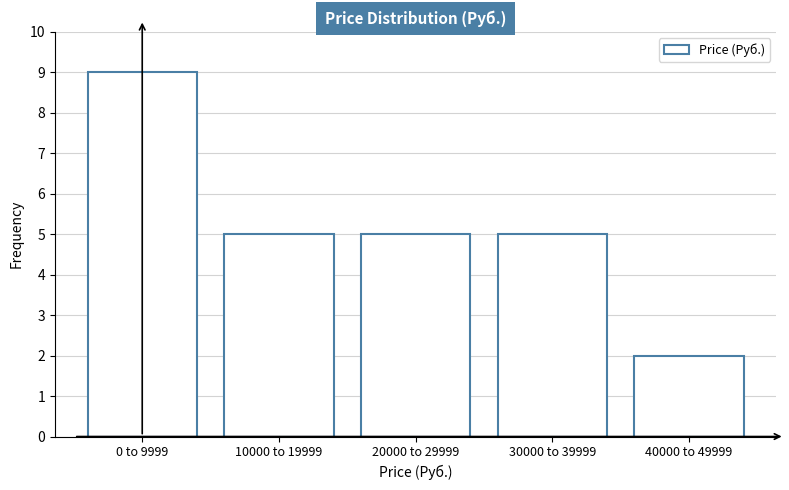

Reading left to right, what are all the values shown in this chart?

9	5	5	5	2